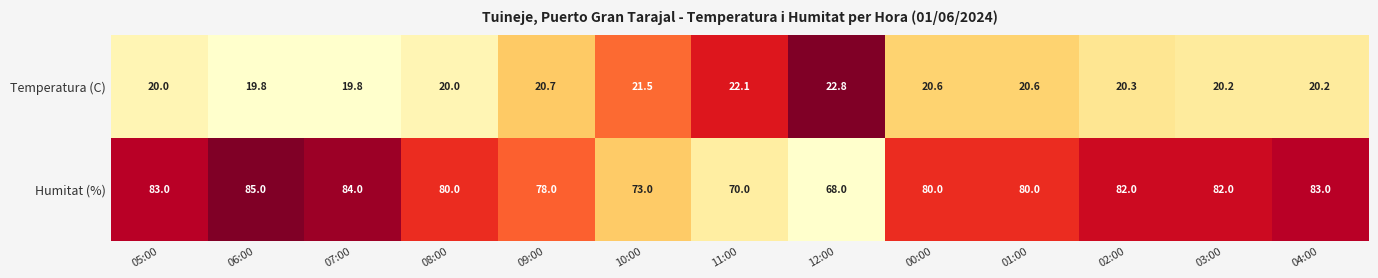

What is the difference between the highest and lowest values at 03:00?

61.8